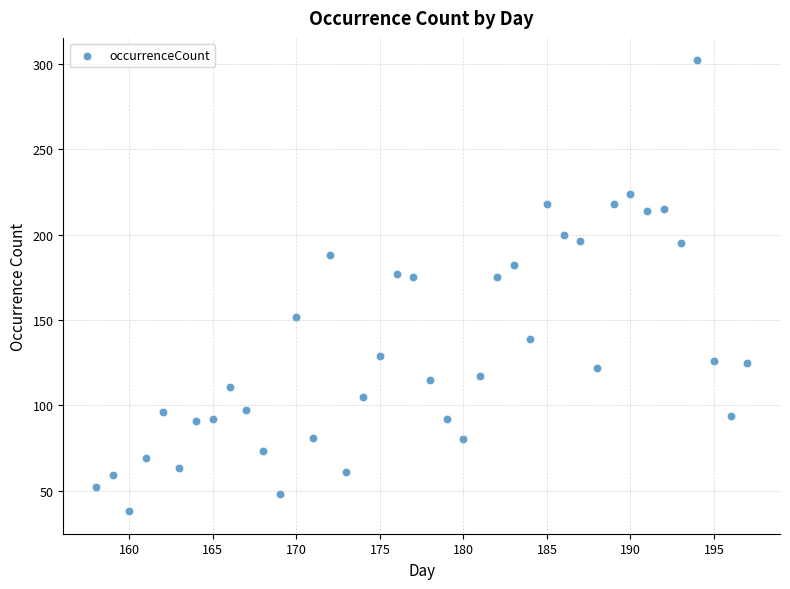

What is the range of X values (max minus min)?

39